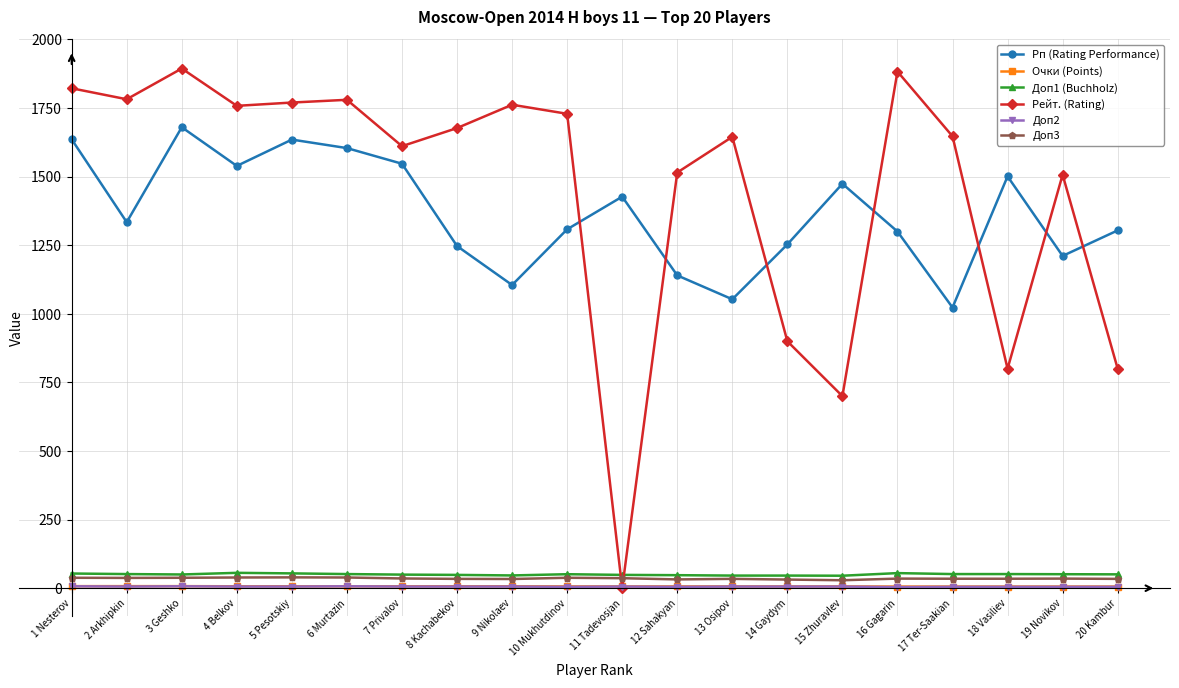

How many data points does each series have?

20